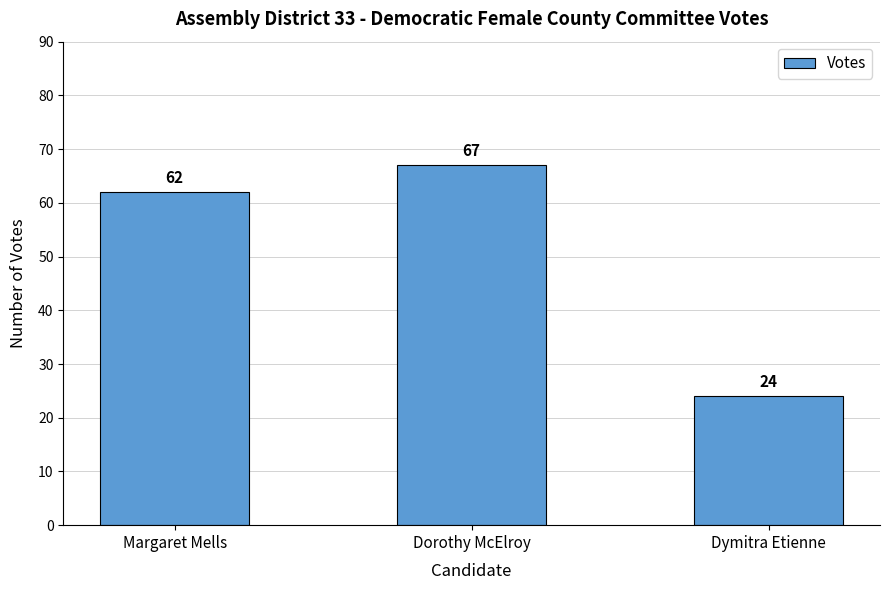

What is the label of the 3rd bar from the right?

Margaret Mells